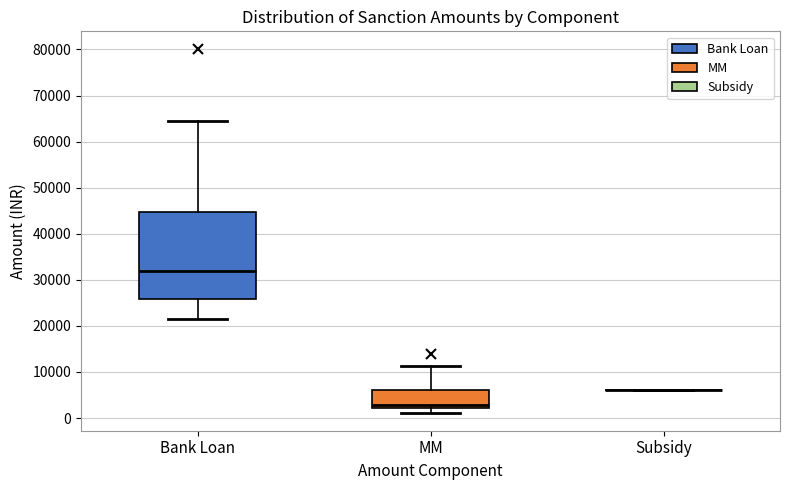

Reading left to right, transcribe this box plot: for each box, give where its median line is, the range the box spans, and where its two whiskers end, as read against the y-axis. The values are not printed on the chart, so give them approximately, as read against the axis.

Bank Loan: median 32000, box 26000 to 45000, whiskers 22000 to 64000
MM: median 3000, box 2000 to 6000, whiskers 1000 to 11000
Subsidy: box collapsed to a line at 6000, whiskers 6000 to 6000